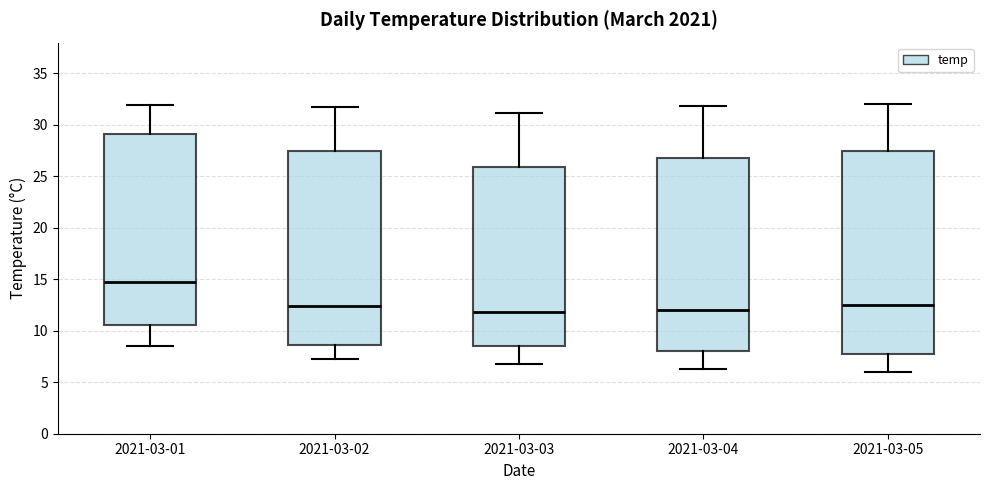

Reading left to right, transcribe this box plot: for each box, give where its median line is, the range the box spans, and where its two whiskers end, as read against the y-axis. The values are not printed on the chart, so give them approximately, as read against the axis.

2021-03-01: median 14.5, box 10.5 to 29.0, whiskers 8.5 to 32.0
2021-03-02: median 12.5, box 8.5 to 27.5, whiskers 7.5 to 31.5
2021-03-03: median 12.0, box 8.5 to 26.0, whiskers 7.0 to 31.0
2021-03-04: median 12.0, box 8.0 to 27.0, whiskers 6.5 to 32.0
2021-03-05: median 12.5, box 8.0 to 27.5, whiskers 6.0 to 32.0